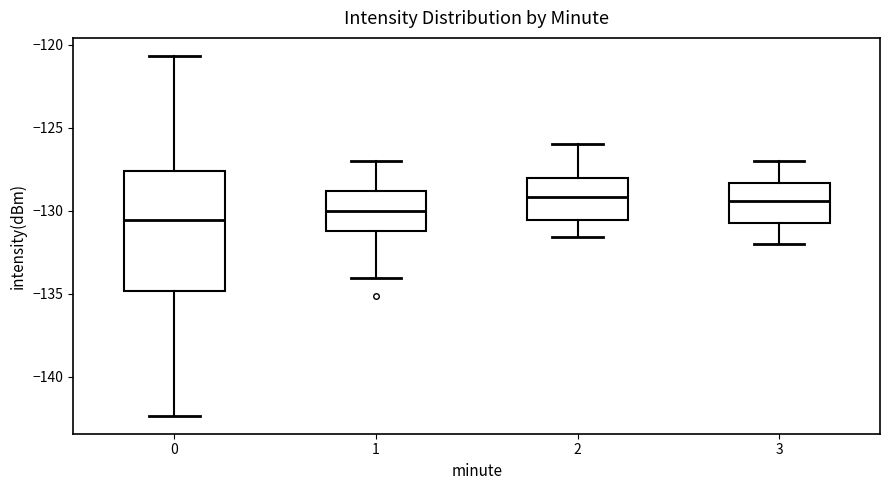

Comparing the boxes themselves (not the whiskers), which one is the tallest?

0